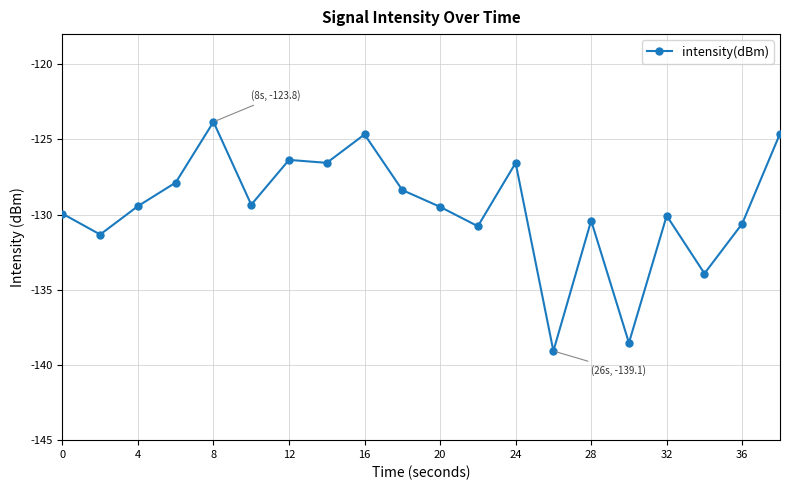

True or false: the data has more than 1 interior local peaks.

True